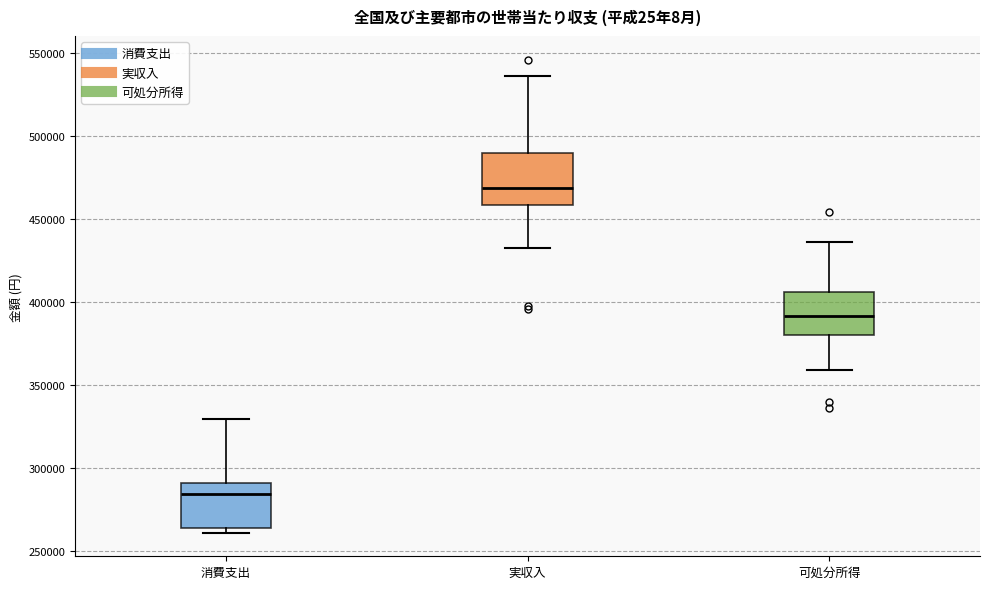

Where is the upper edge of the box for 可処分所得 on the y-axis? The values are not printed on the chart, so give them approximately, as read against the axis.

405000